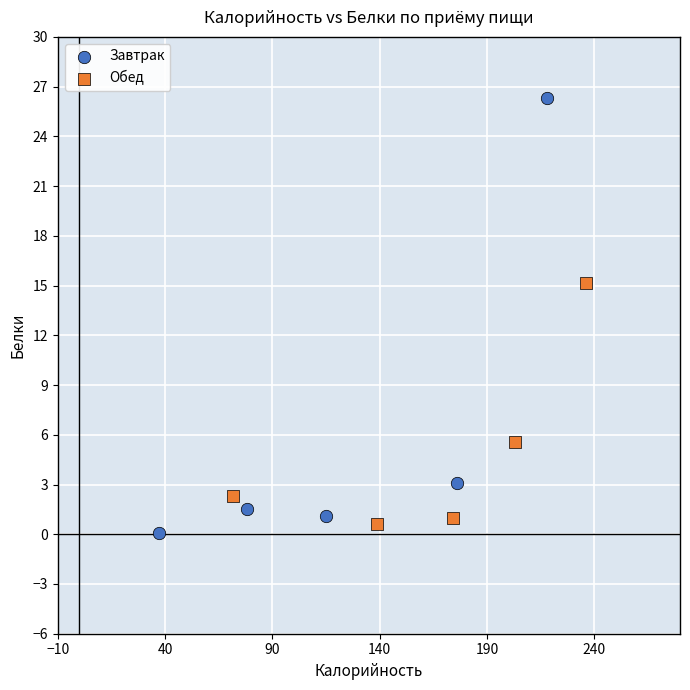

Which series contains the highest Y value?

Завтрак